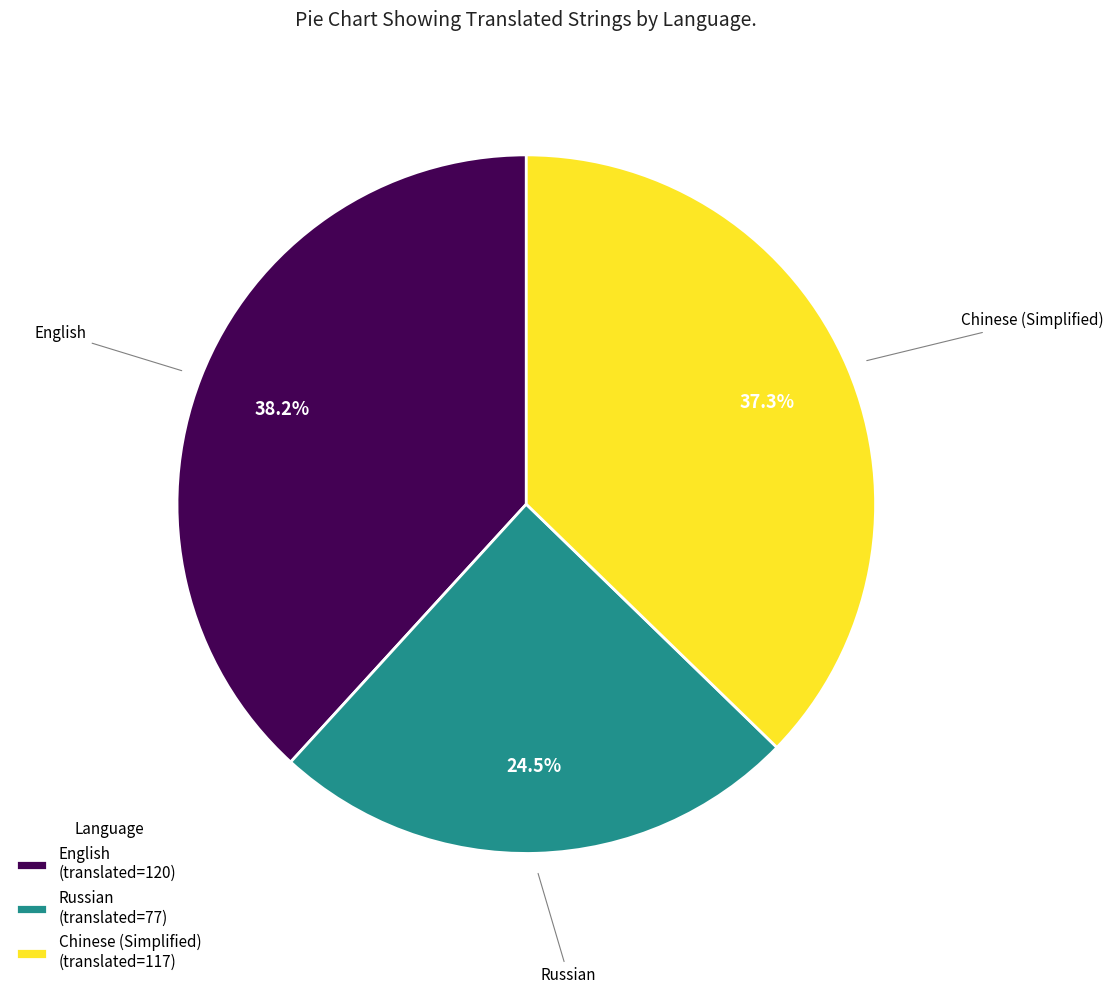

Is there a majority slice in this chart?

No